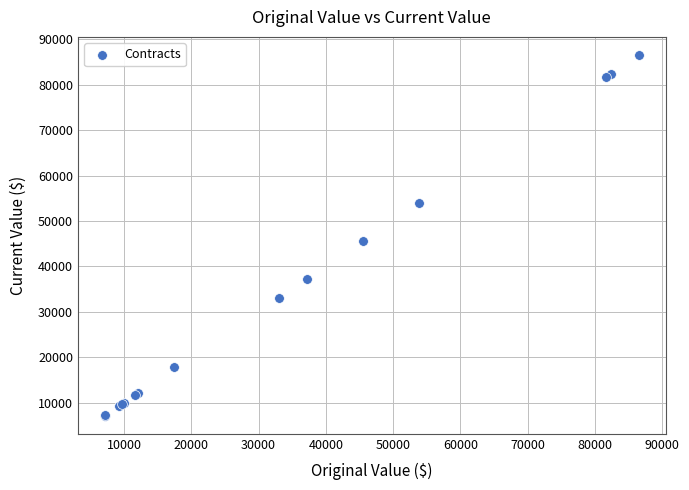

What Y value in the scatter plot is closest to 46833?

45518.0